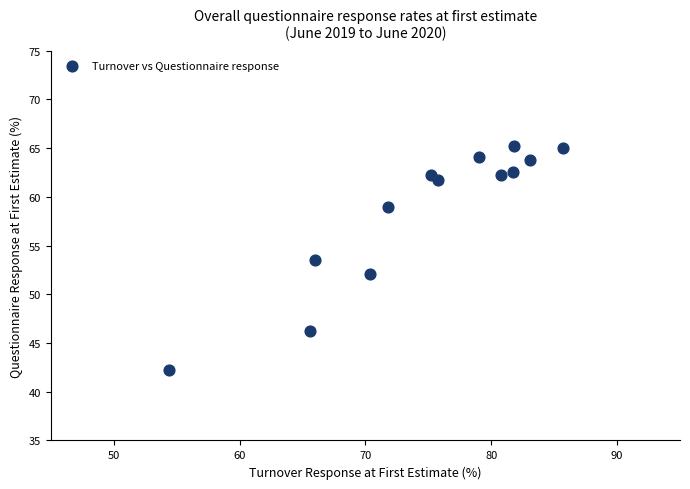

What is the range of X values (max minus min)?

31.3